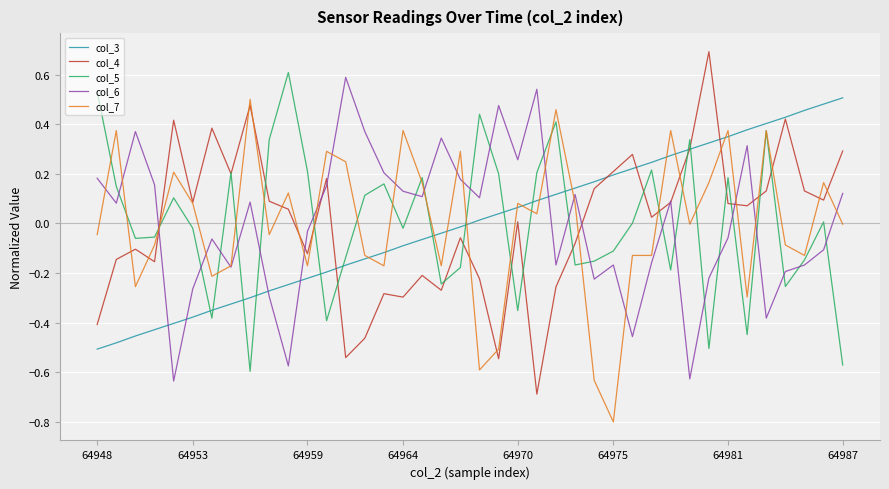

Which series has the largest range (max minus min)?

col_4